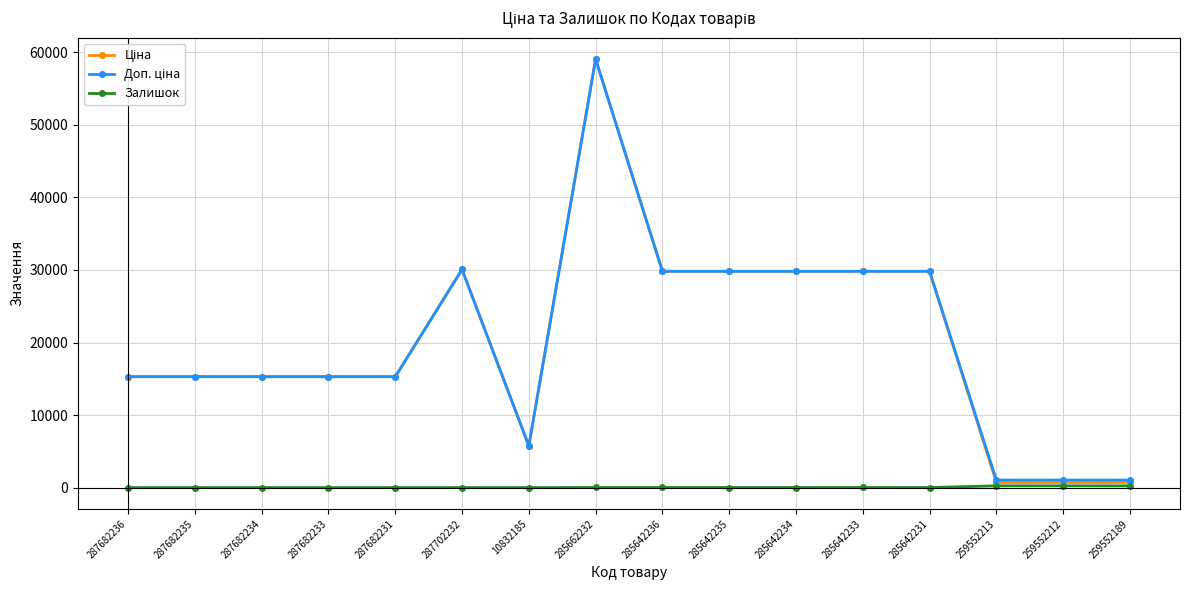

Is it true that Залишок equals 14.0 at 285642233?

True